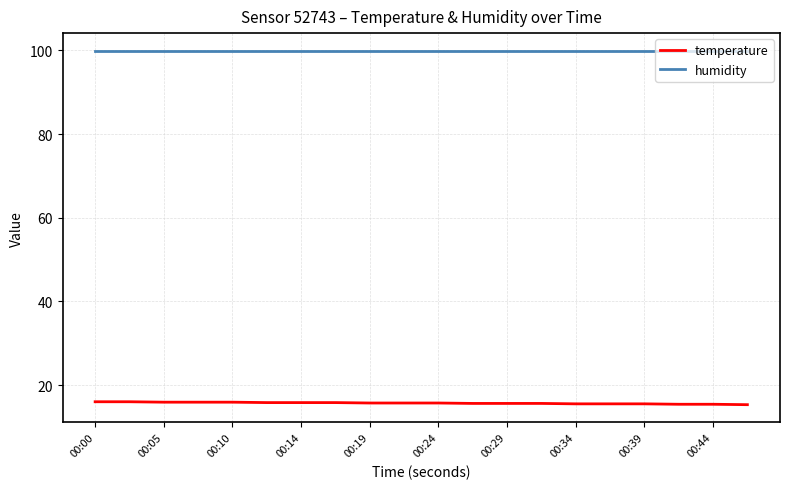

Rank the series by their maximum value, from highest to lowest.

humidity, temperature